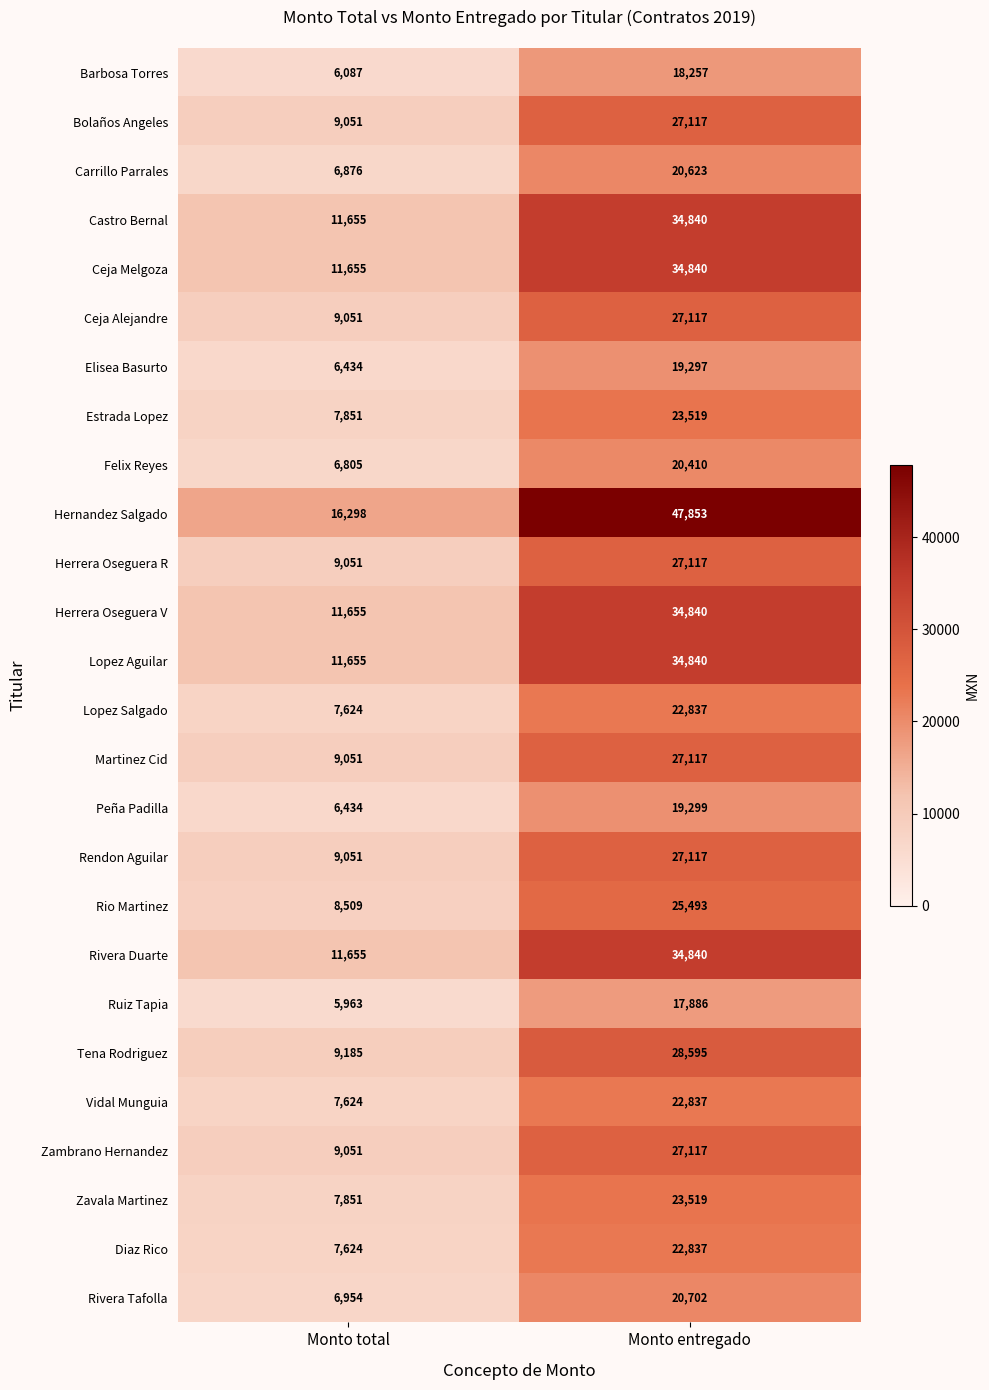

What is the average value of the Zavala Martinez series?

15685